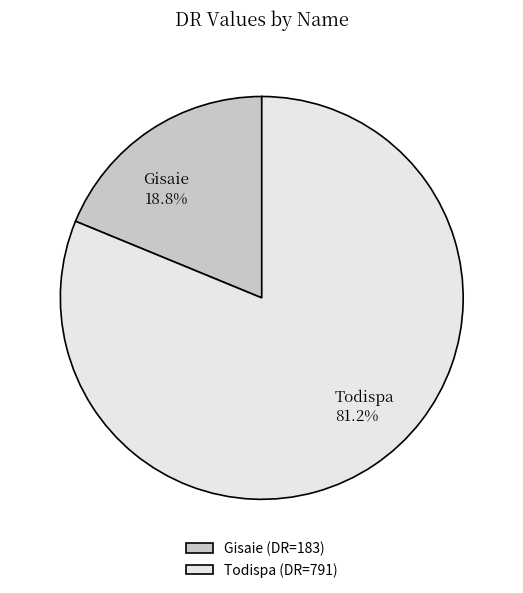

How many slices are in this pie chart?

2